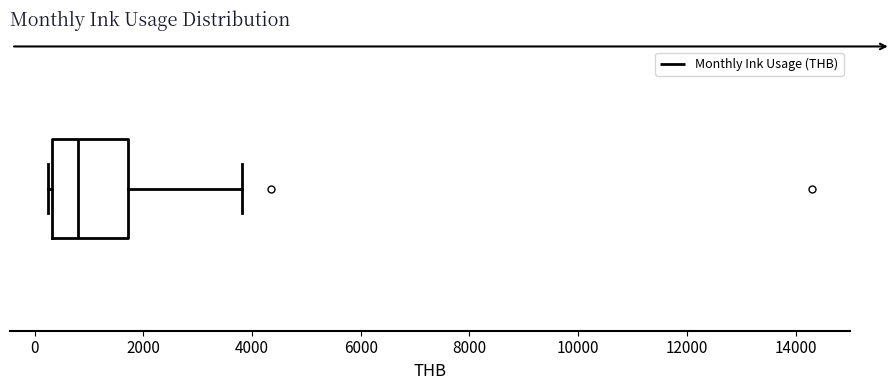

Read this box plot against the x-axis: the position of the median line, the range covered by the box, and the ends of both whiskers. The values are not printed on the chart, so give them approximately, as read against the axis.

median 800, box 400 to 1800, whiskers 200 to 3800